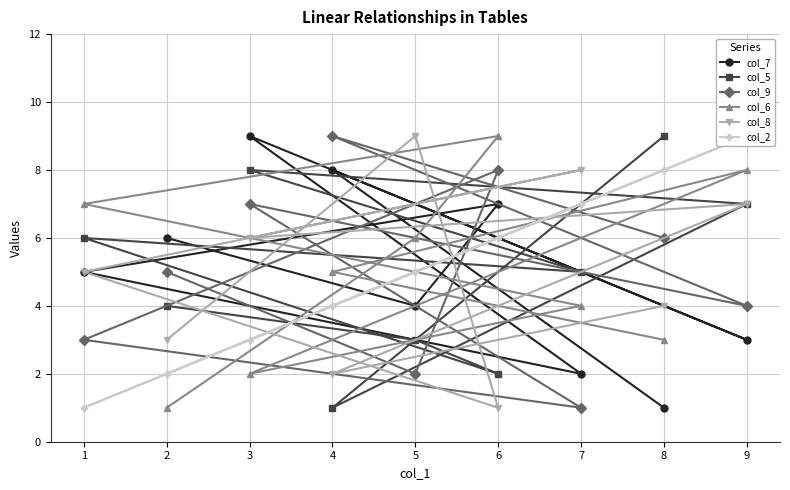

Which category has the highest value in the col_5 series?

8